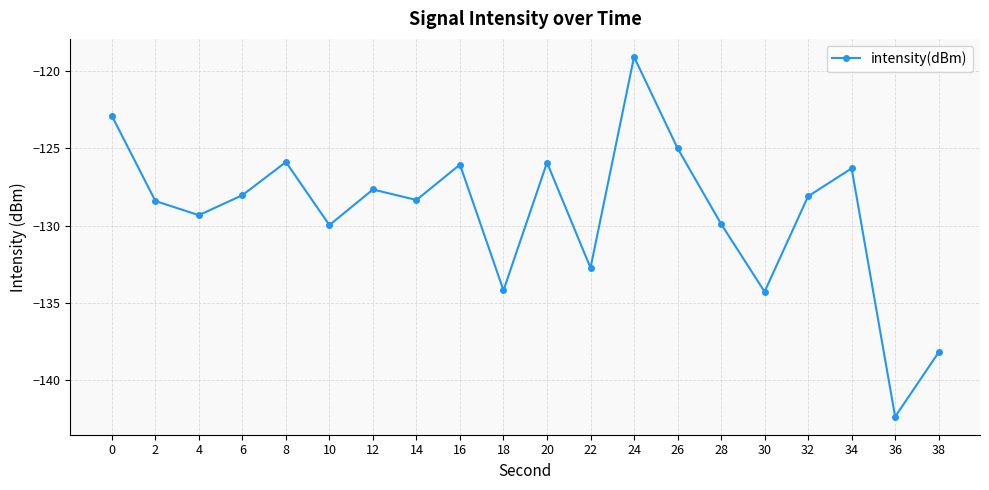

What is the smallest value displayed?

-142.4